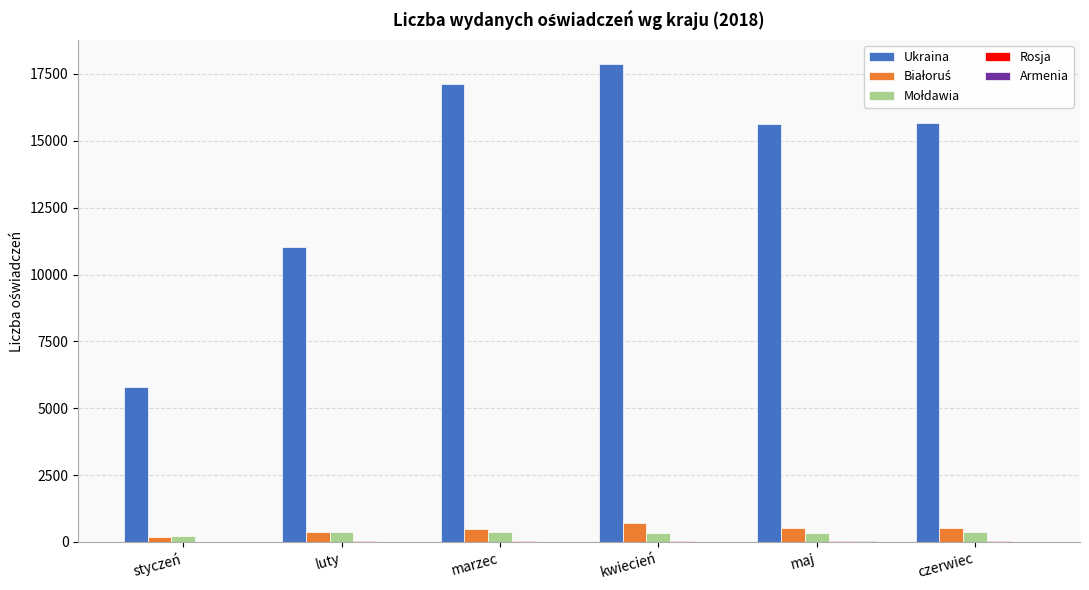

The Ukraina series shows 17877 at kwiecień. True or false?

True